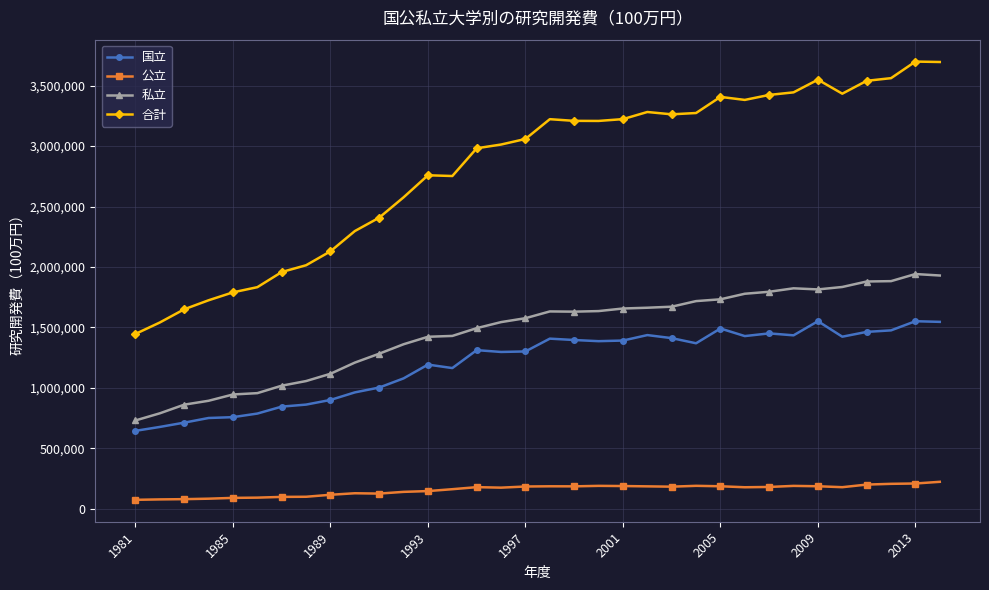

What is the value of the 国立 point at the 18th from the left?

1406556